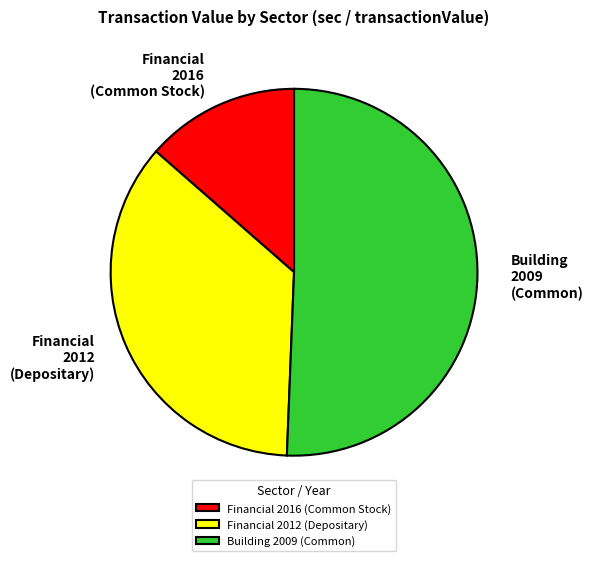

Count the number of slices in the pie.

3